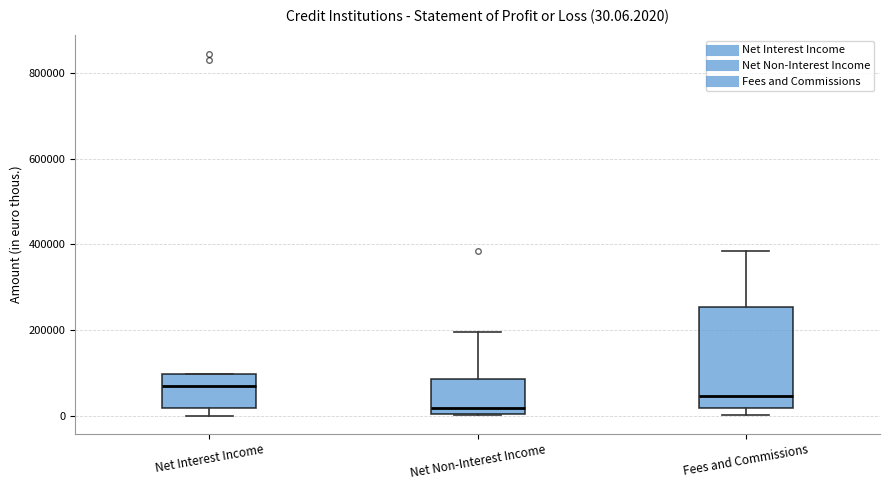

Which box has the lowest median line?

Net Non-Interest Income